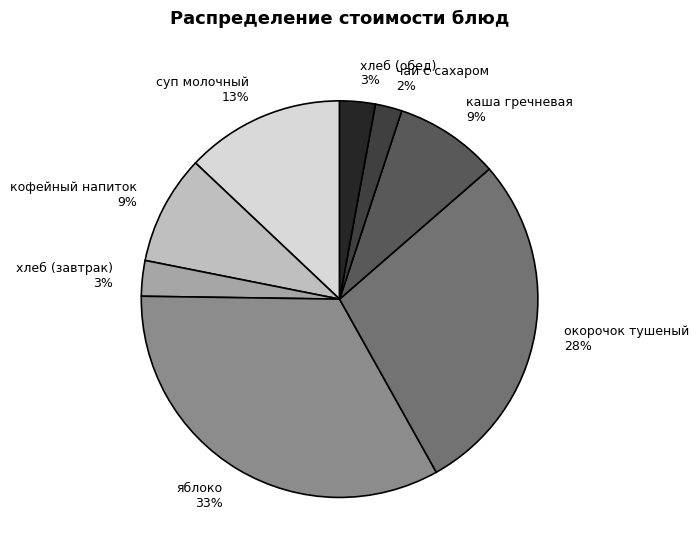

What is the largest slice in the pie chart?

яблоко